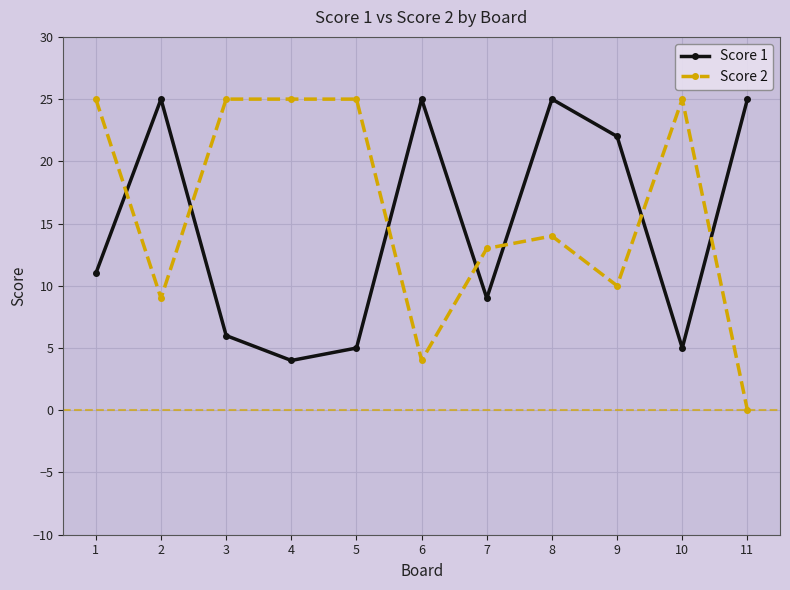

Is this an area chart (filled region under the line)?

No